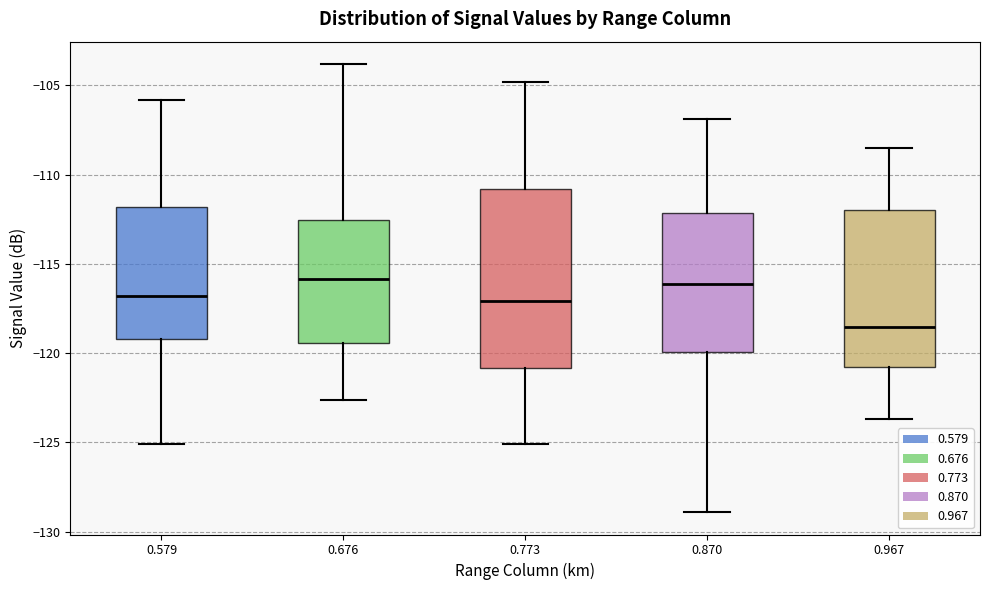

Reading left to right, transcribe this box plot: for each box, give where its median line is, the range the box spans, and where its two whiskers end, as read against the y-axis. The values are not printed on the chart, so give them approximately, as read against the axis.

0.579: median -117.0, box -119.0 to -112.0, whiskers -125.0 to -106.0
0.676: median -116.0, box -119.5 to -112.5, whiskers -122.5 to -104.0
0.773: median -117.0, box -121.0 to -111.0, whiskers -125.0 to -105.0
0.870: median -116.0, box -120.0 to -112.0, whiskers -129.0 to -107.0
0.967: median -118.5, box -121.0 to -112.0, whiskers -123.5 to -108.5